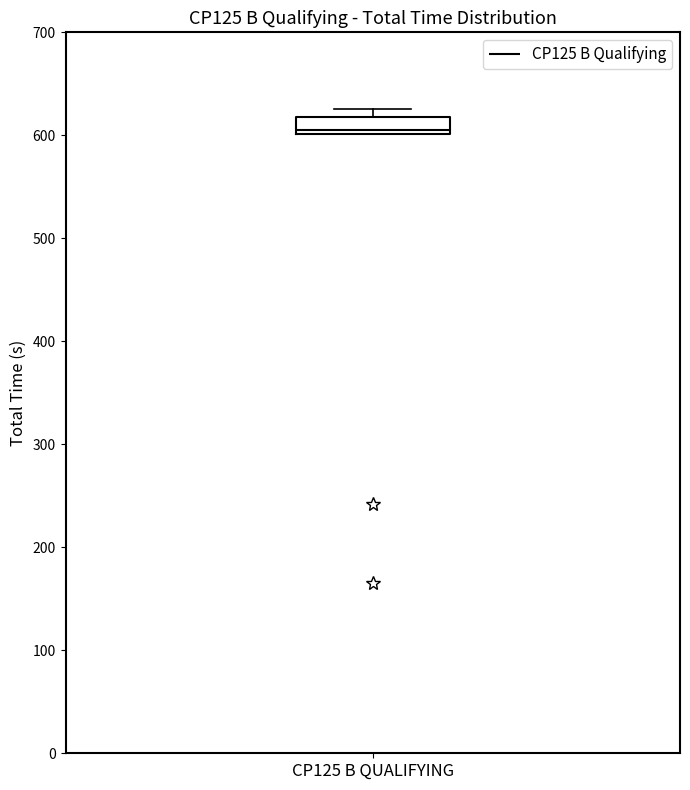

Read this box plot against the y-axis: the position of the median line, the range covered by the box, and the ends of both whiskers. The values are not printed on the chart, so give them approximately, as read against the axis.

median 610, box 600 to 620, whiskers 600 to 630